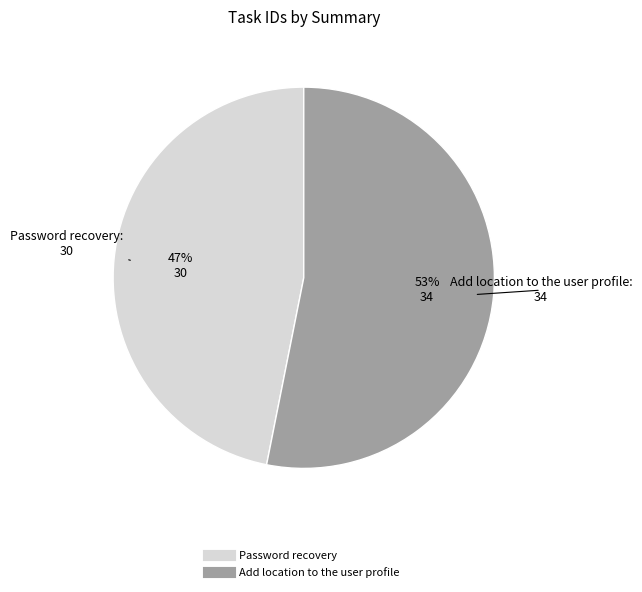

Rank the categories by value from lowest to highest.

Password recovery, Add location to the user profile